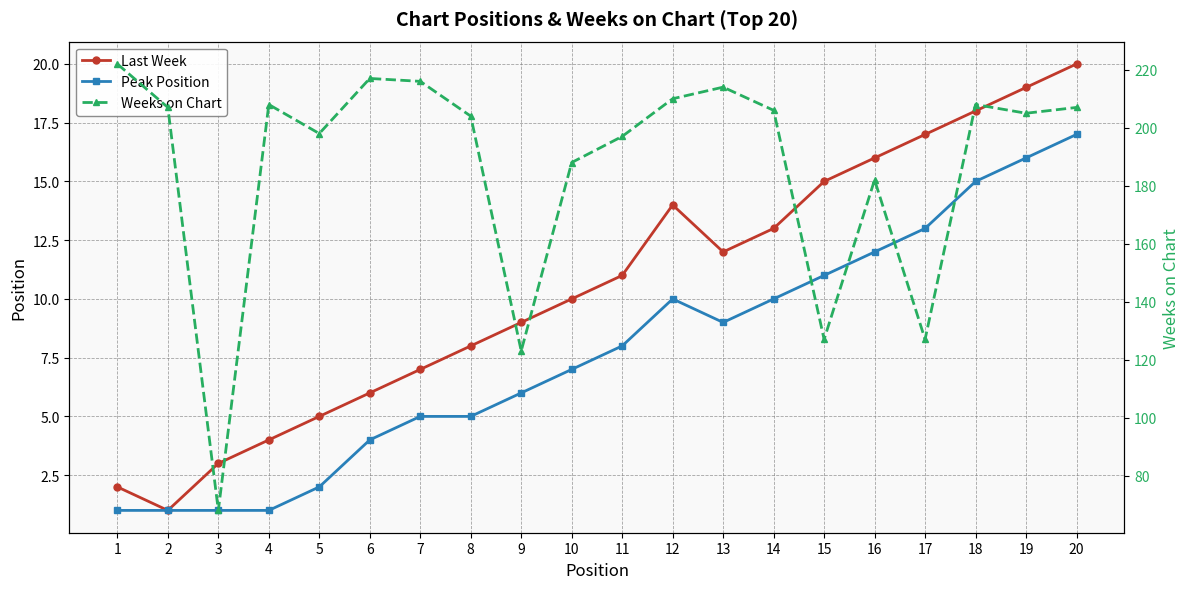

Which category has the highest value in the Last Week series?

20